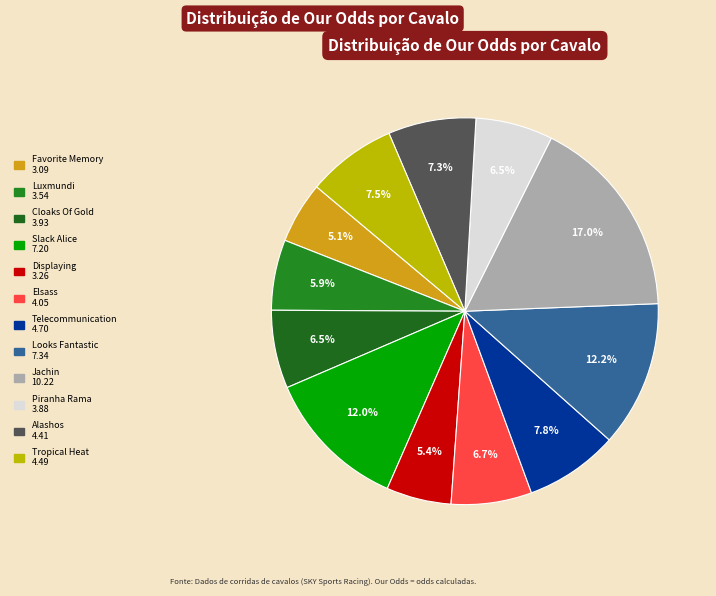

Rank the categories by value from lowest to highest.

Favorite Memory, Displaying, Luxmundi, Piranha Rama, Cloaks Of Gold, Elsass, Alashos, Tropical Heat, Telecommunication, Slack Alice, Looks Fantastic, Jachin